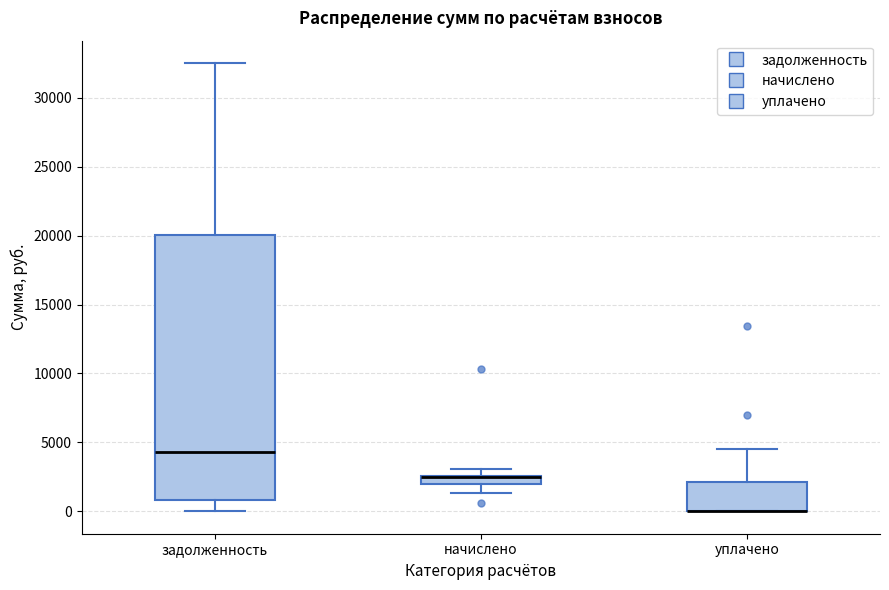

Which box is the tallest, from its lower edge to its upper edge?

задолженность